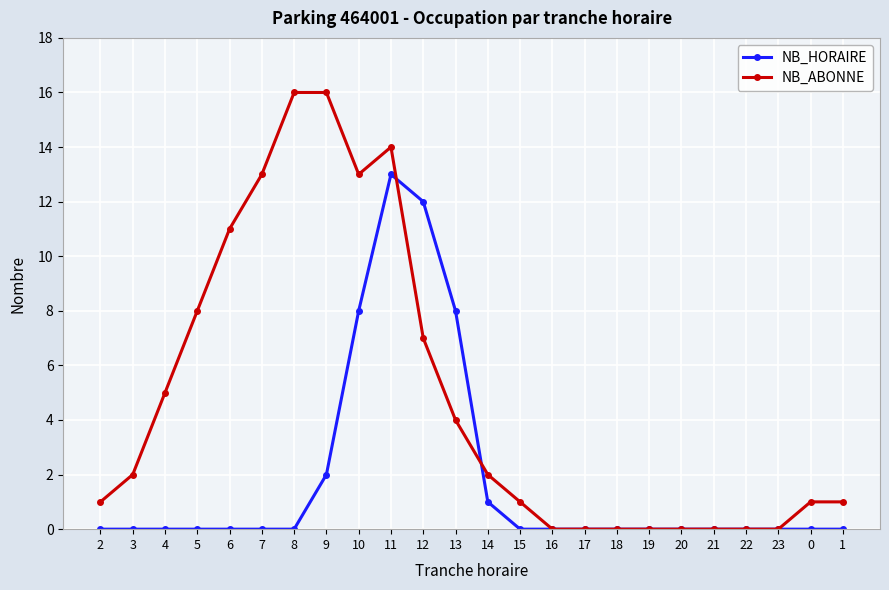

What is the label of the 3rd point from the right?

23